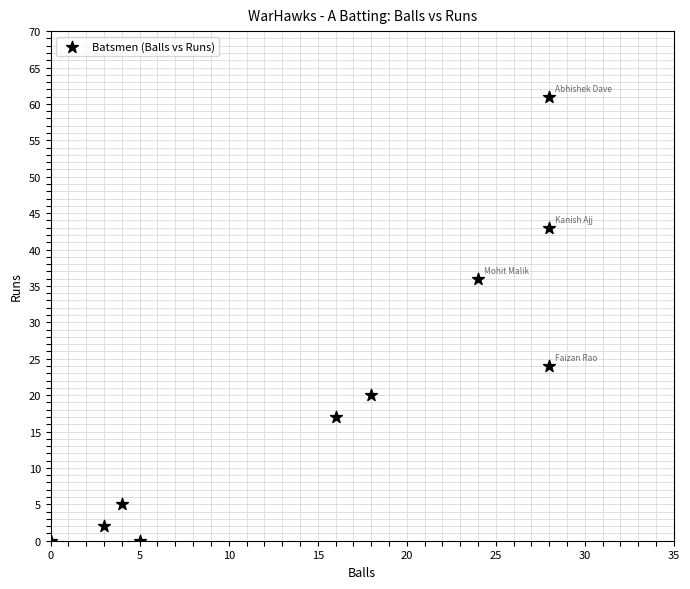

What is the range of Y values (max minus min)?

61